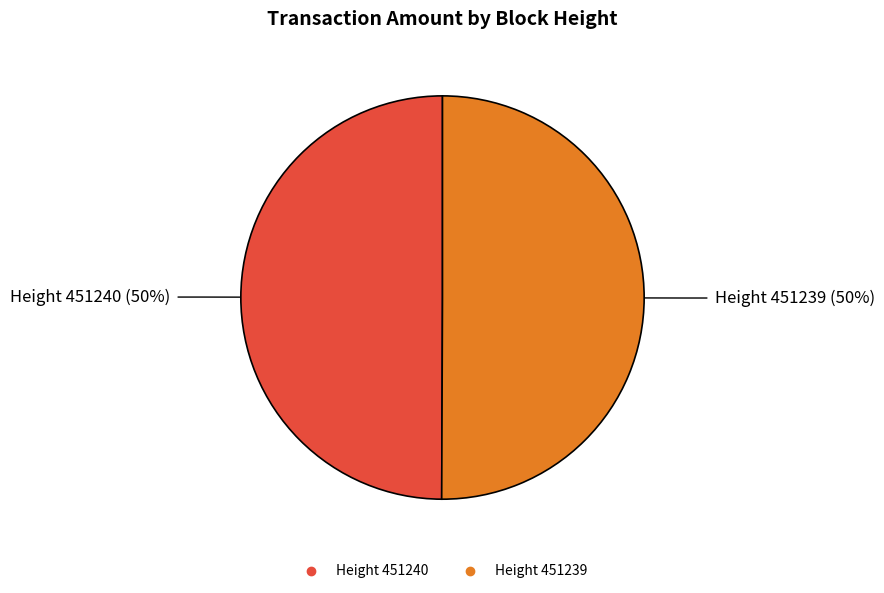

Count the number of slices in the pie.

2